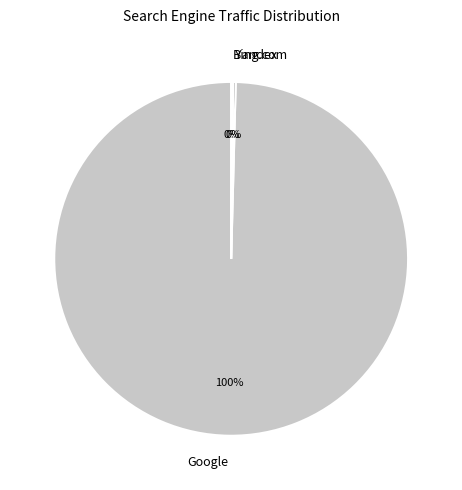

True or false: Google accounts for 100% of the total.

True